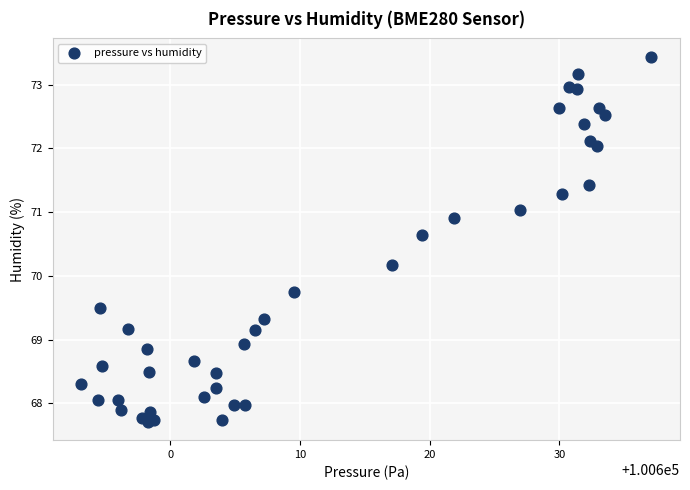

What Y value in the scatter plot is closest to 70?

70.2